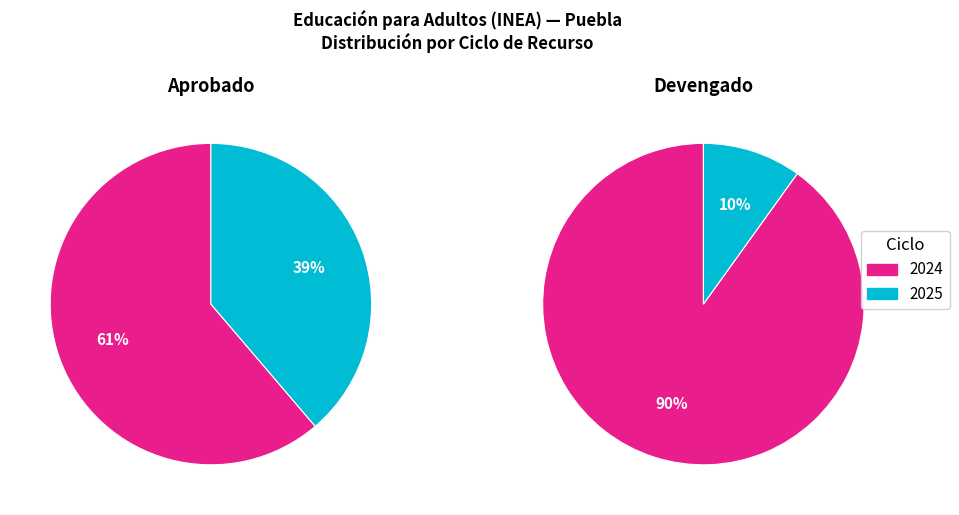

How many slices are in this pie chart?

2